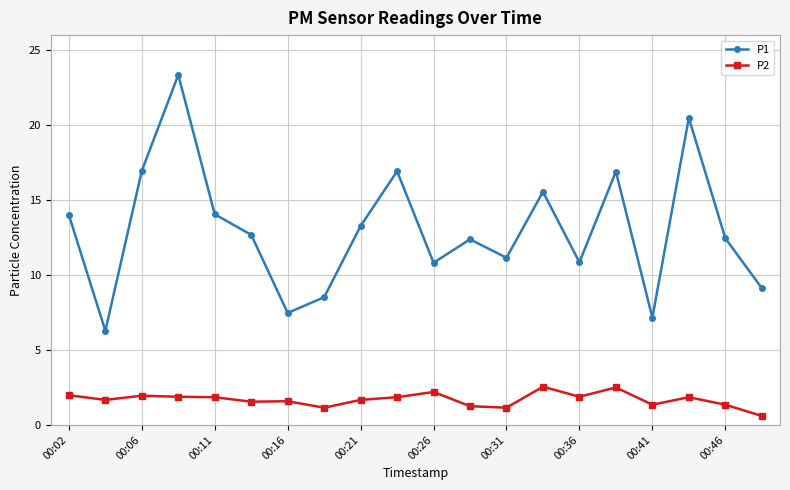

Which series has the largest range (max minus min)?

P1